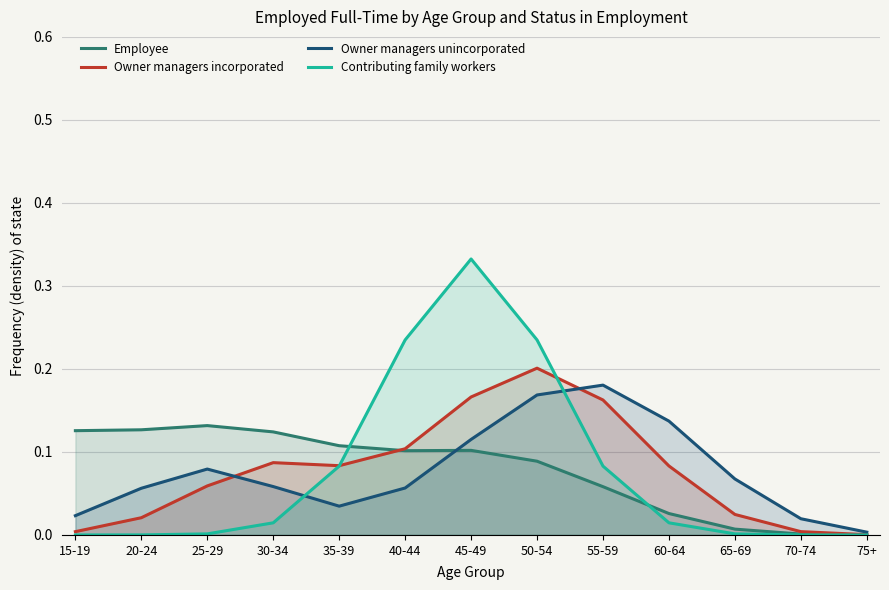

Which series has the widest spread of values?

Contributing family workers